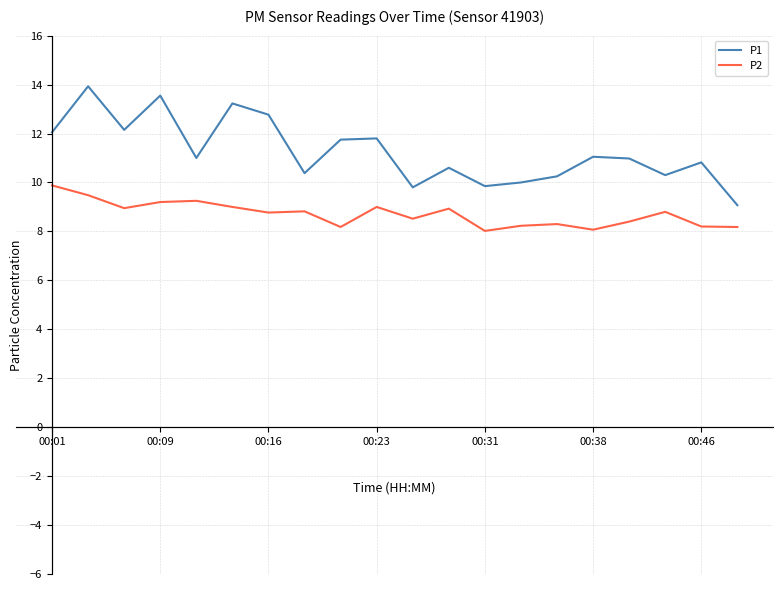

Which series has the largest range (max minus min)?

P1